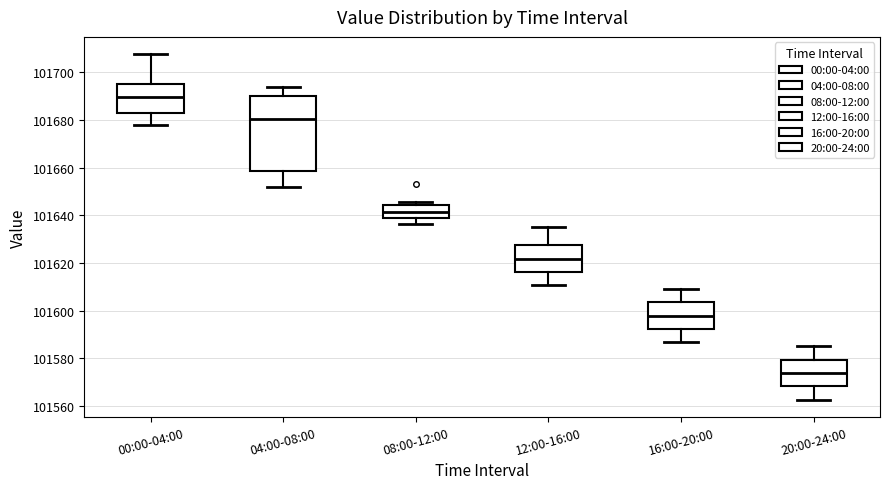

Where does the lower whisker of the box for 08:00-12:00 end on the y-axis? The values are not printed on the chart, so give them approximately, as read against the axis.

101636